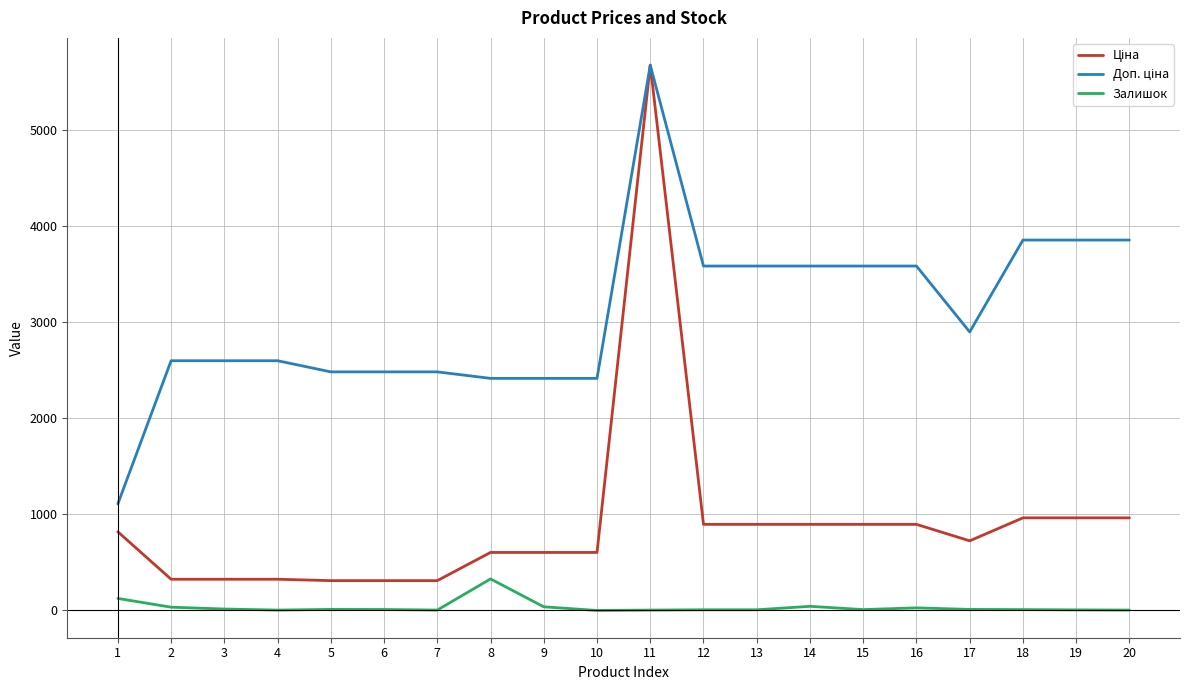

Is this an area chart (filled region under the line)?

No